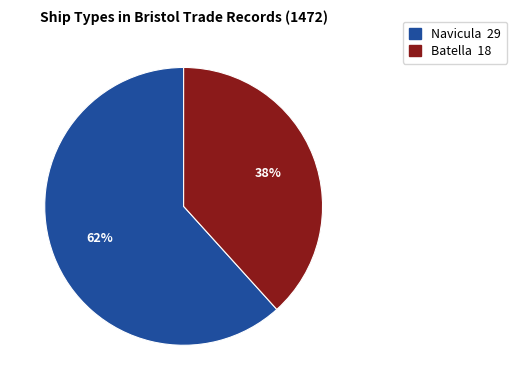

To the nearest percent, what portion does Navicula represent?

62%